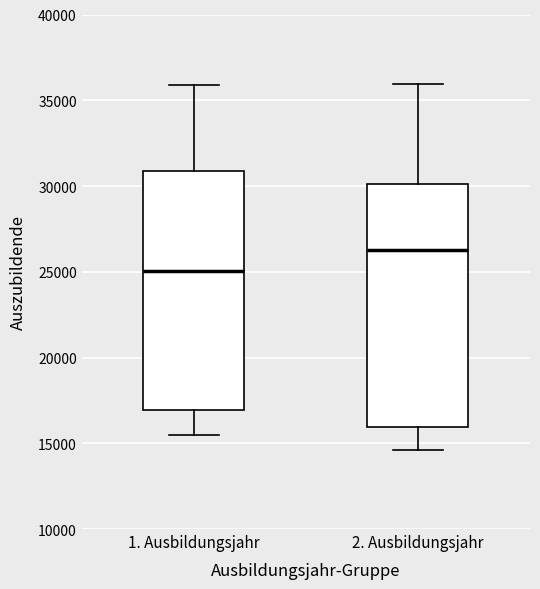

Reading left to right, read every box against the y-axis: the position of its median line, the range the box covers, and the ends of its whiskers. The values are not printed on the chart, so give them approximately, as read against the axis.

1. Ausbildungsjahr: median 25000, box 17000 to 31000, whiskers 15500 to 36000
2. Ausbildungsjahr: median 26000, box 16000 to 30000, whiskers 14500 to 36000